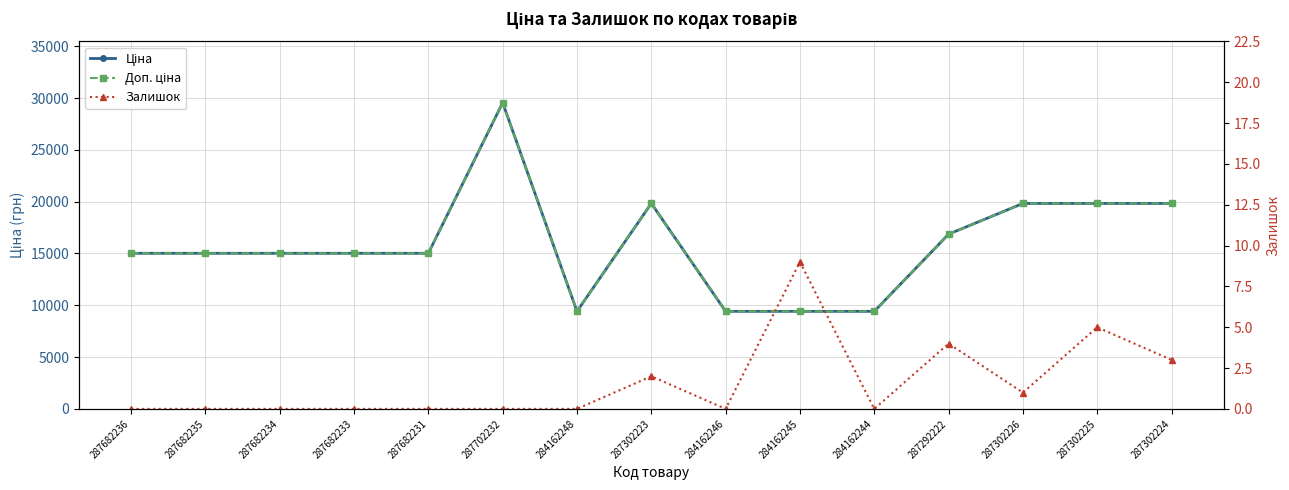

How many interior local valleys does the Ціна series have?

1